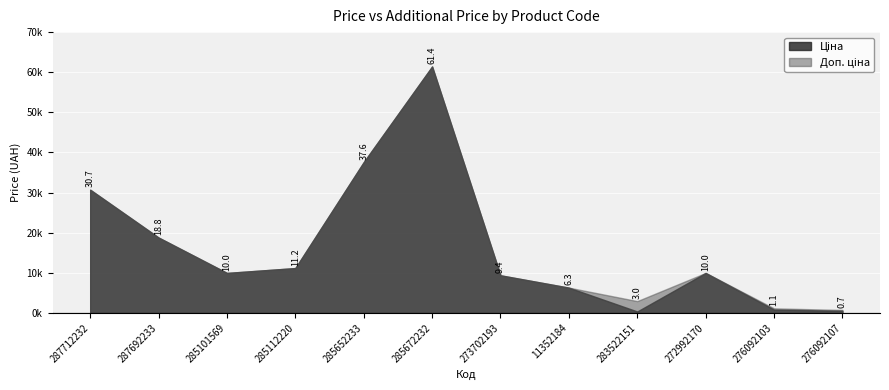

At how many categories does at least one series exceed 40452?

1